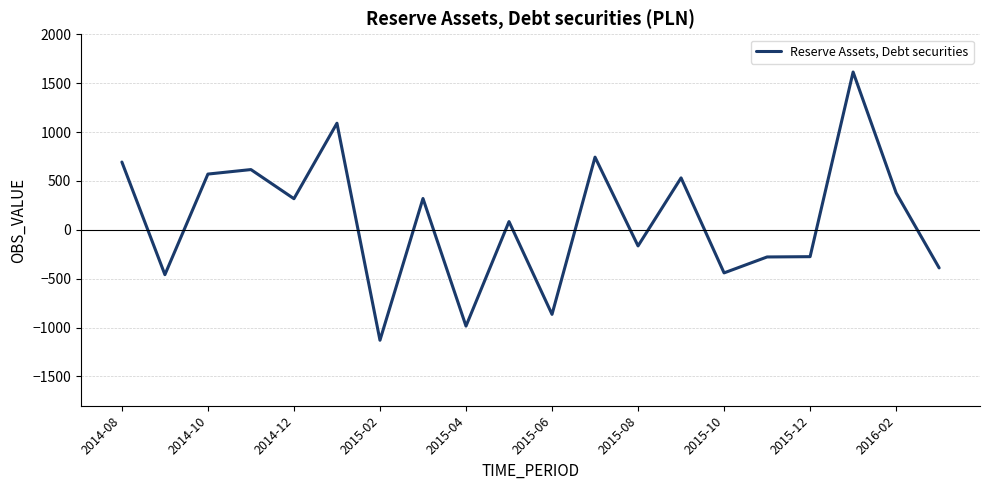

What is the smallest value displayed?

-1130